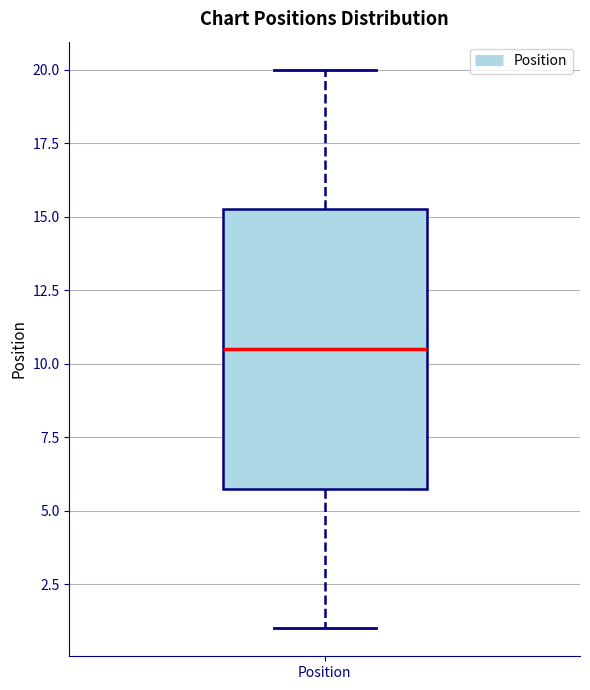

Where is the upper edge of the box for Position on the y-axis? The values are not printed on the chart, so give them approximately, as read against the axis.

15.5